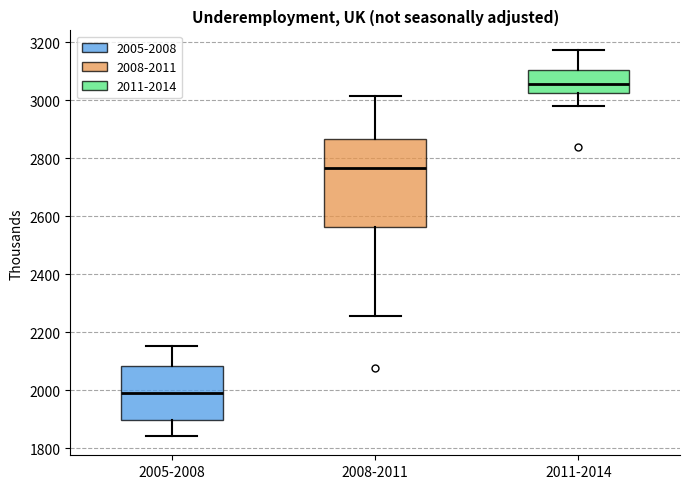

Reading left to right, read every box against the y-axis: the position of its median line, the range the box covers, and the ends of its whiskers. The values are not printed on the chart, so give them approximately, as read against the axis.

2005-2008: median 1980, box 1900 to 2080, whiskers 1840 to 2160
2008-2011: median 2760, box 2560 to 2860, whiskers 2260 to 3020
2011-2014: median 3060, box 3020 to 3100, whiskers 2980 to 3180